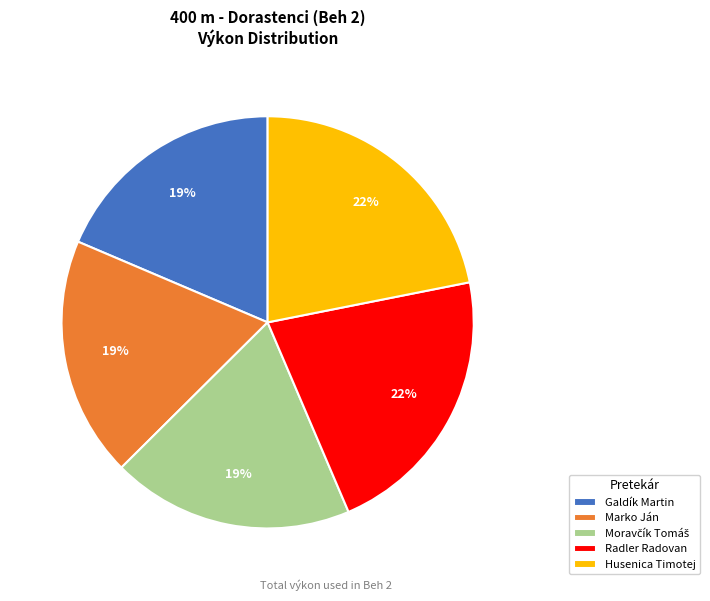

Is it true that Radler Radovan is 36% of the pie?

False